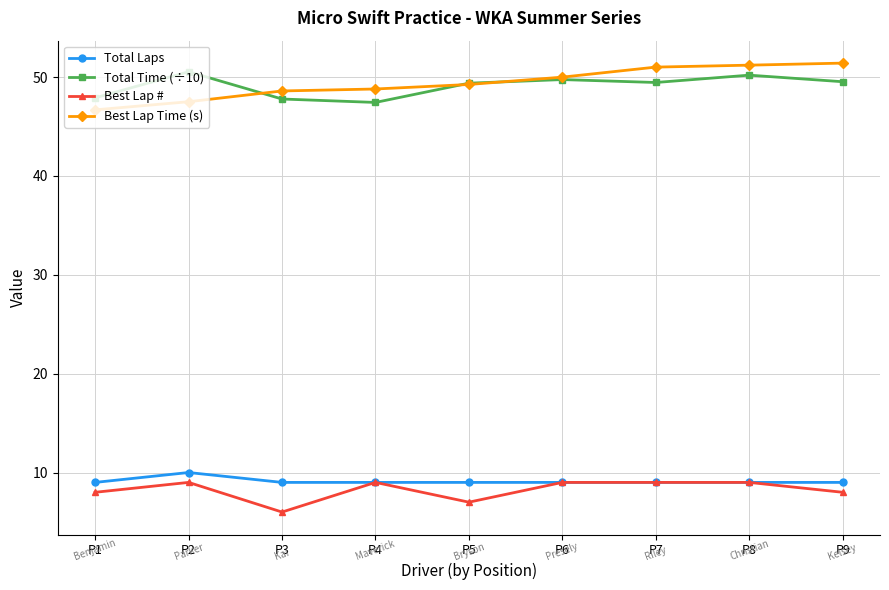

What is the smallest value displayed?

6.0